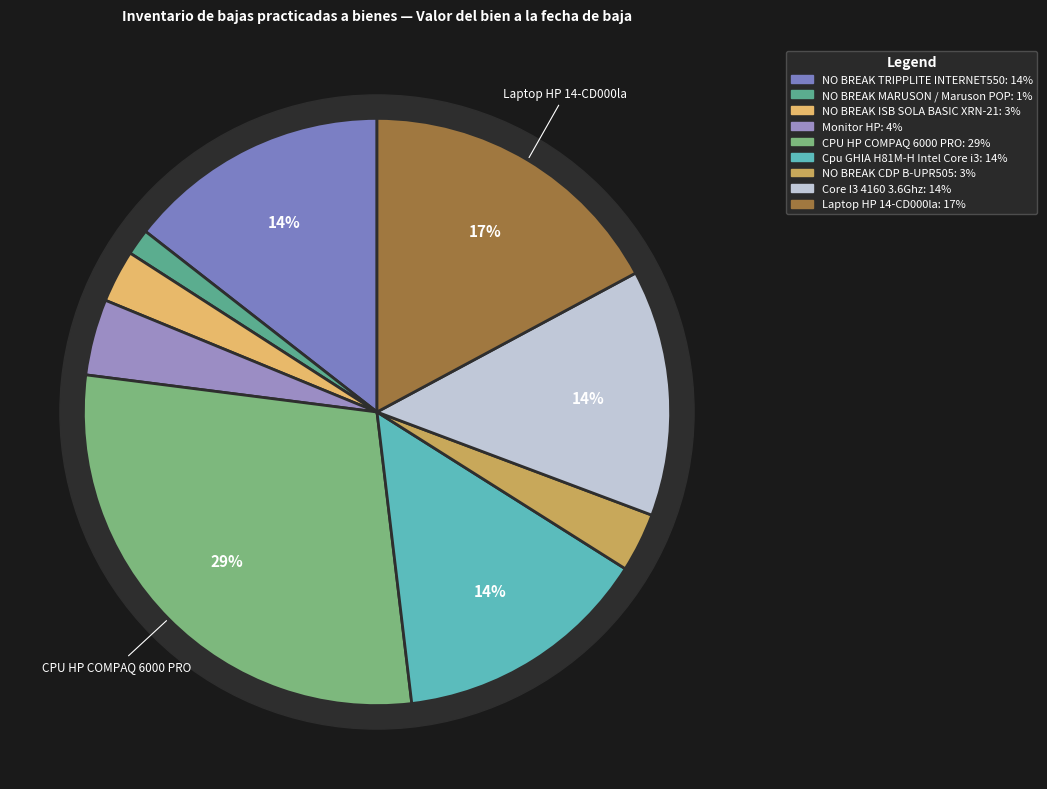

Which has a higher value, Core I3 4160 3.6Ghz or CPU HP COMPAQ 6000 PRO?

CPU HP COMPAQ 6000 PRO